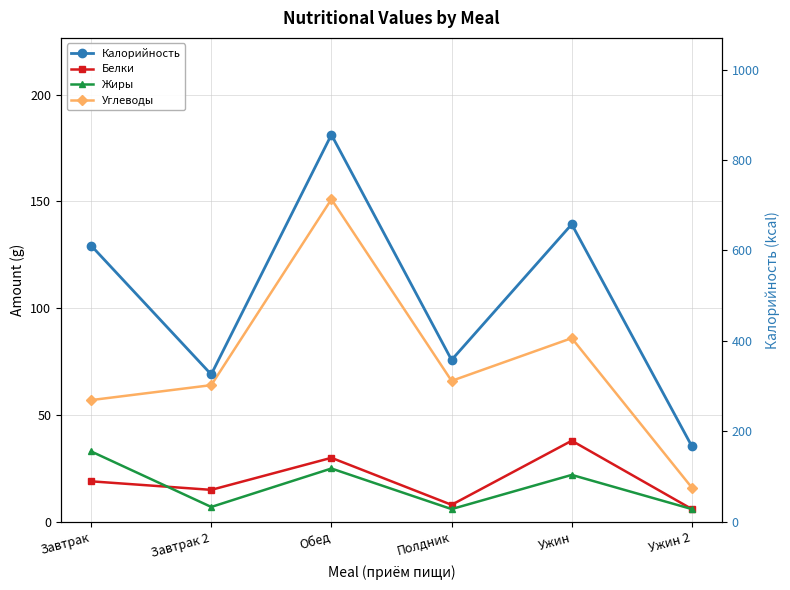

True or false: Белки and Калорийность cross at least once.

False